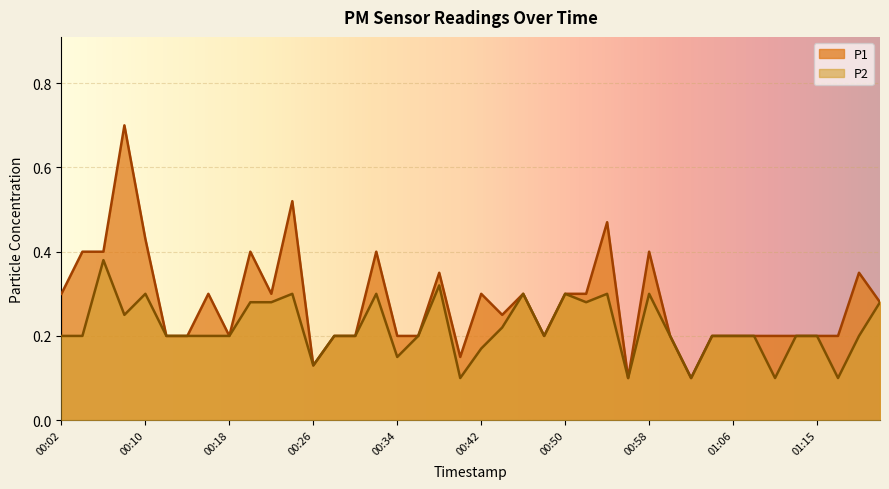

List the series in order of their overall mean, highest first.

P1, P2